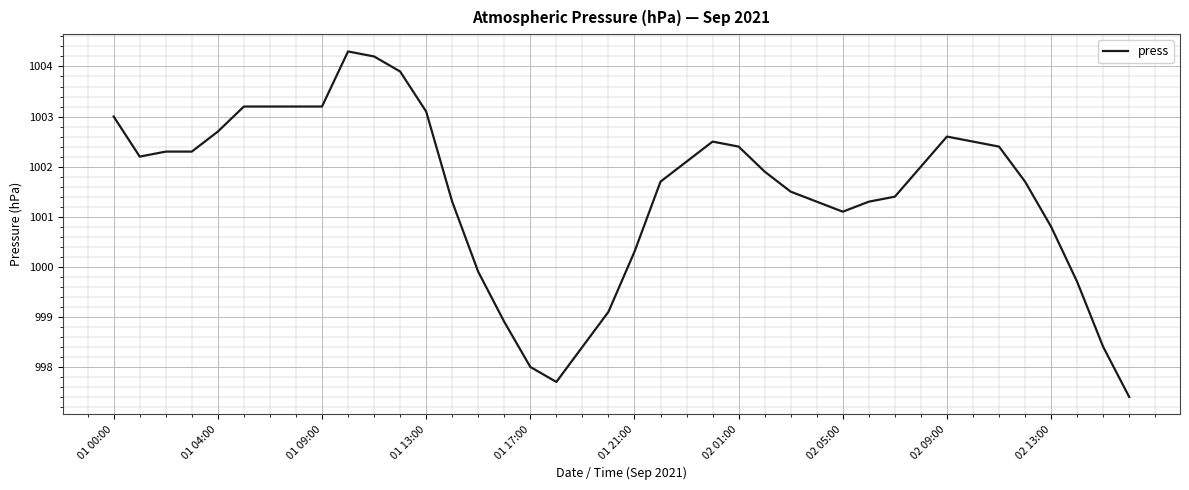

What is the average value?

1001.5